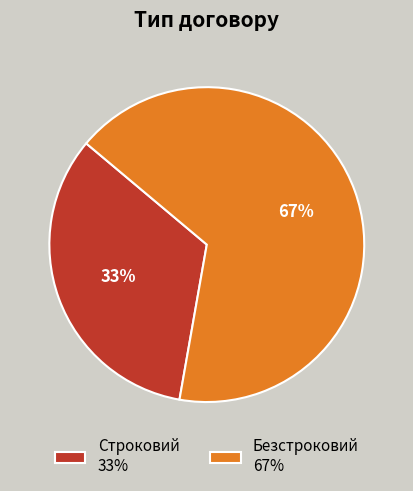

To the nearest percent, what is the average slice percentage?

50%